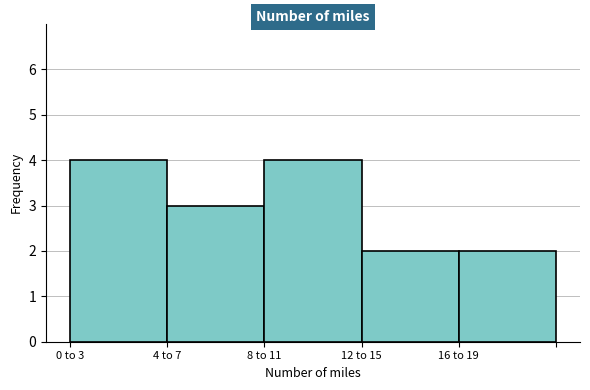

Reading right to left, transcribe all the data shown in this chart.

16 to 19=2	12 to 15=2	8 to 11=4	4 to 7=3	0 to 3=4